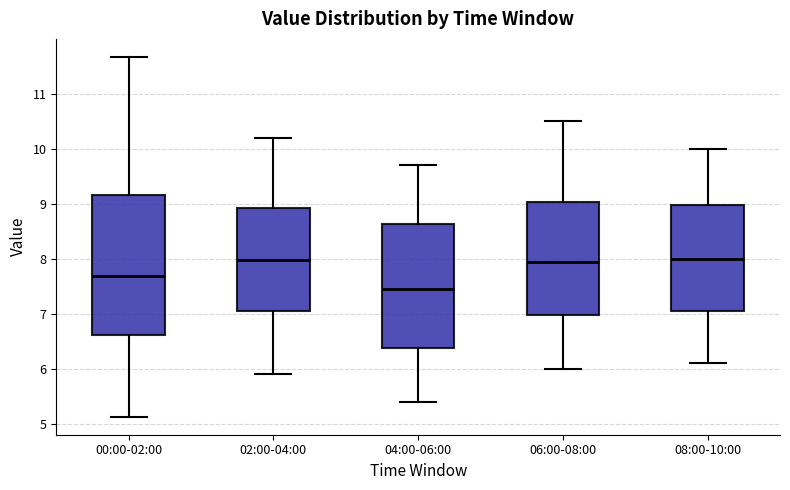

Which box is the tallest, from its lower edge to its upper edge?

00:00-02:00